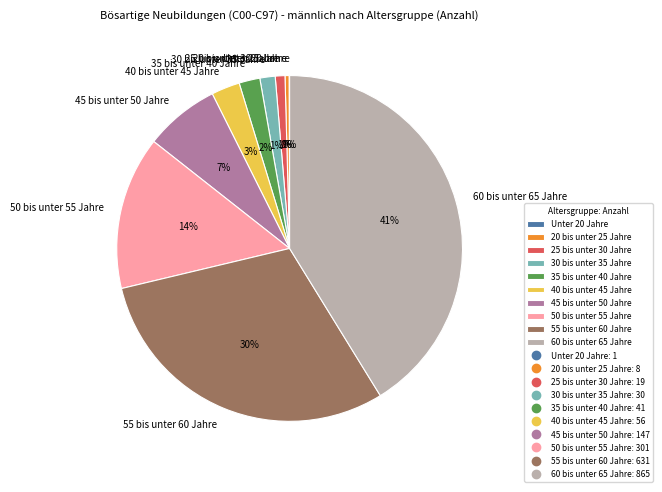

To the nearest percent, what is the average slice percentage?

10%